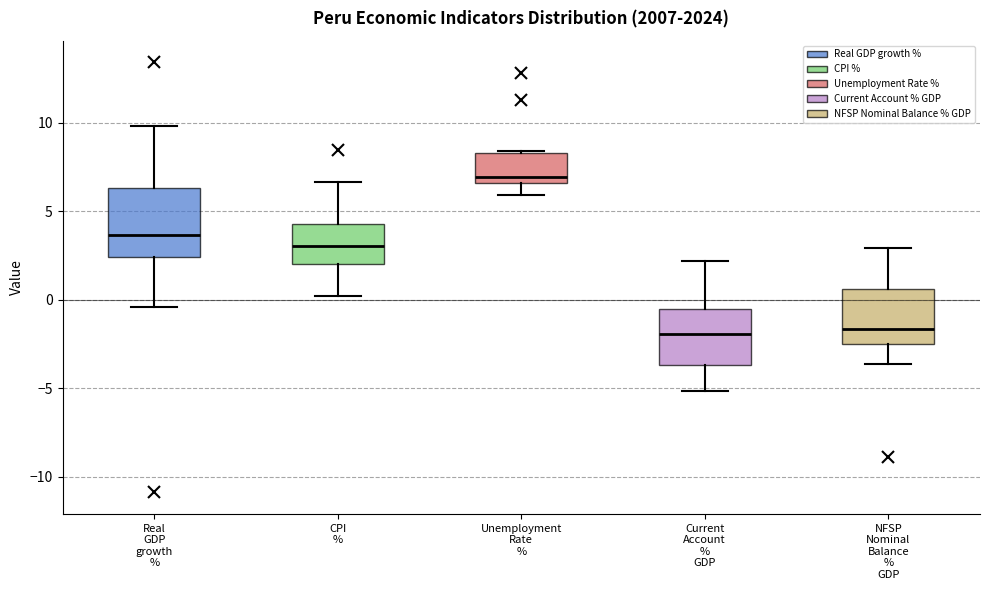

Reading left to right, transcribe this box plot: for each box, give where its median line is, the range the box spans, and where its two whiskers end, as read against the y-axis. The values are not printed on the chart, so give them approximately, as read against the axis.

Real GDP growth %: median 3.5, box 2.5 to 6.5, whiskers -0.5 to 10.0
CPI %: median 3.0, box 2.0 to 4.5, whiskers 0.0 to 6.5
Unemployment Rate %: median 7.0, box 6.5 to 8.5, whiskers 6.0 to 8.5
Current Account % GDP: median -2.0, box -3.5 to -0.5, whiskers -5.0 to 2.0
NFSP Nominal Balance % GDP: median -1.5, box -2.5 to 0.5, whiskers -3.5 to 3.0